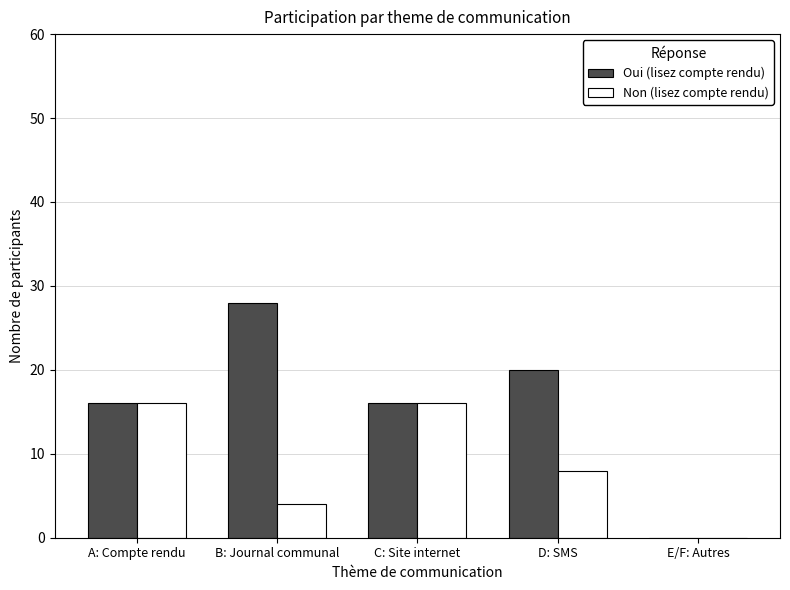

How many groups of bars are there?

5